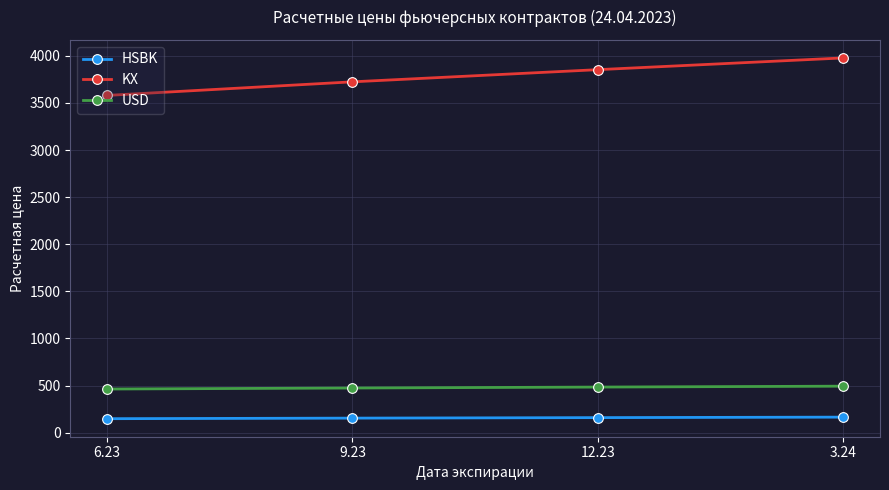

What is the maximum value shown in the chart?

3977.9